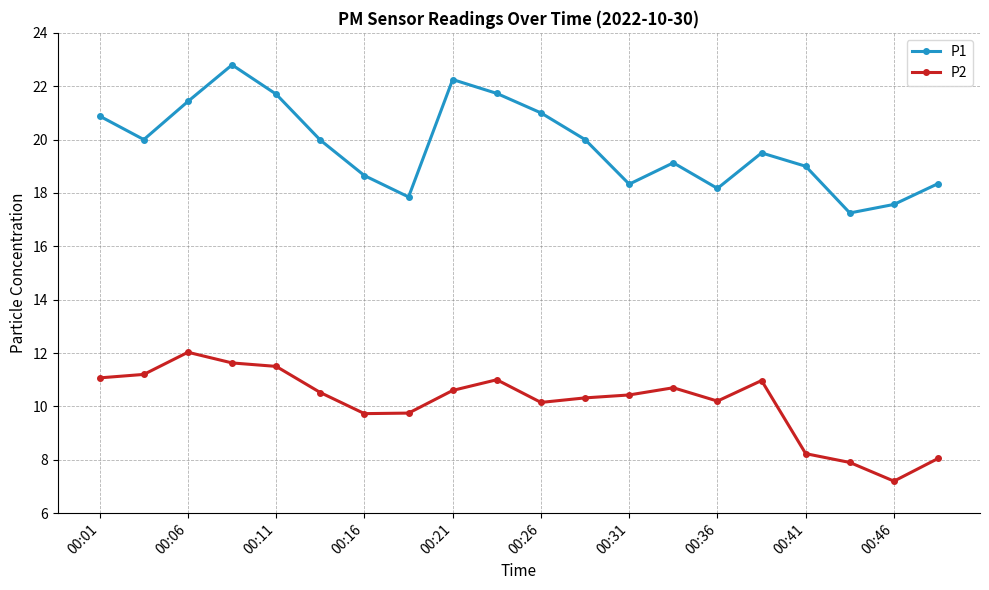

What is the maximum value shown in the chart?

22.8